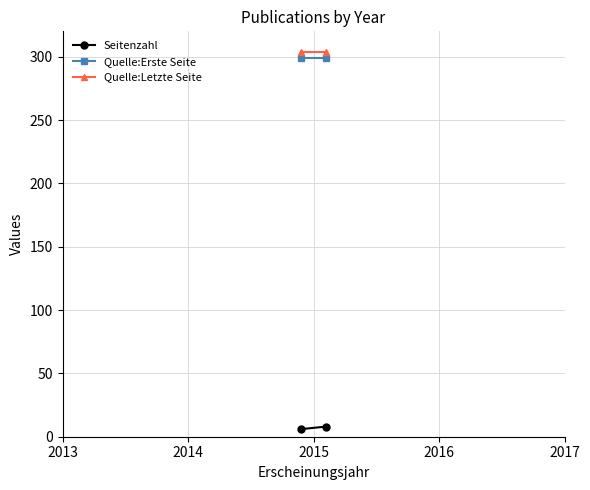

Count the number of categories in the chart.

2